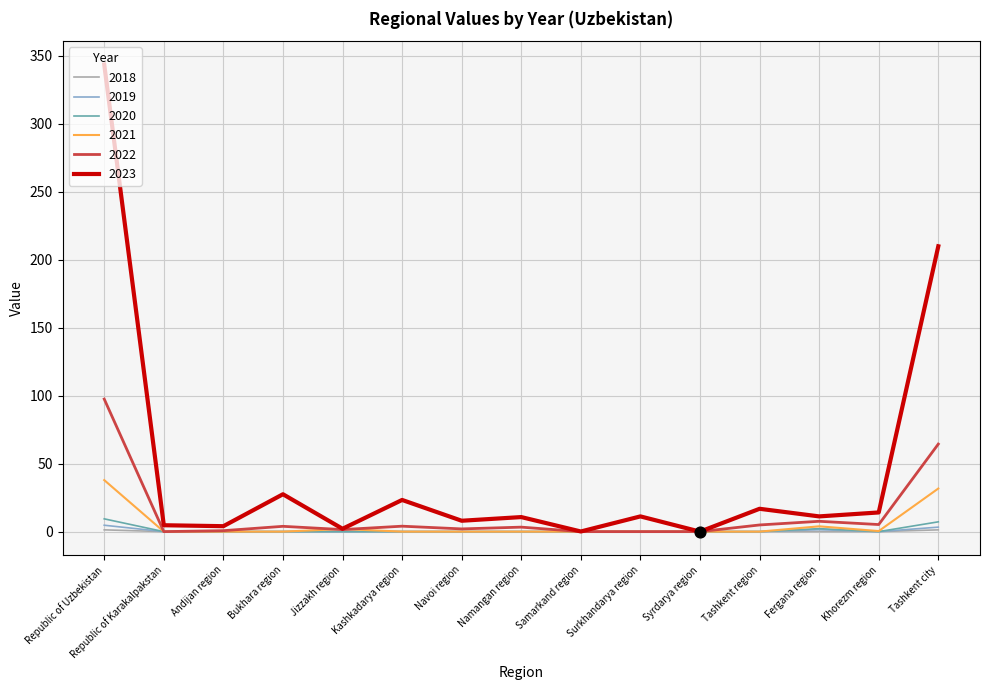

What is the total value across all series at Republic of Karakalpakstan?

4.7